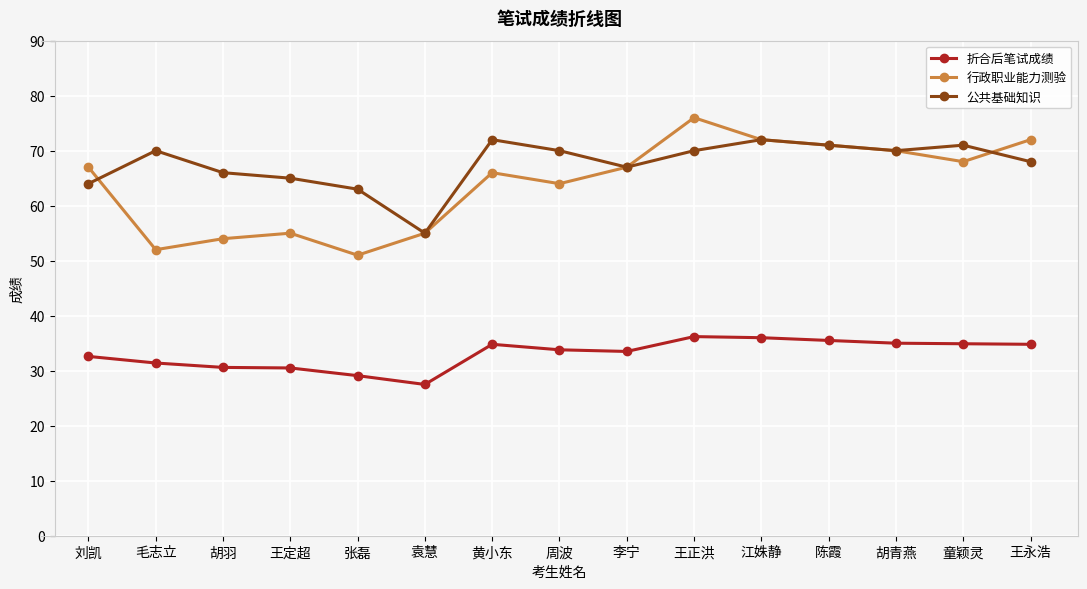

How many lines are shown in the chart?

3